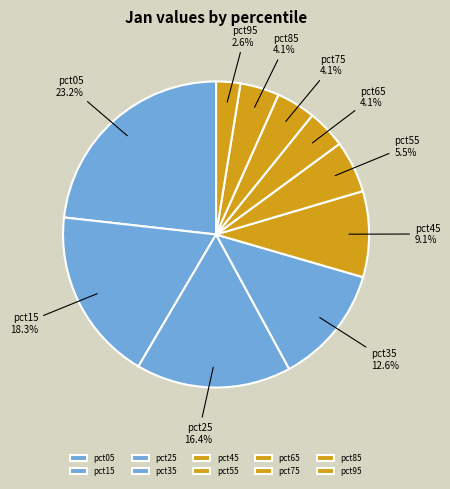

The pct25 slice represents 10% of the pie. True or false?

False